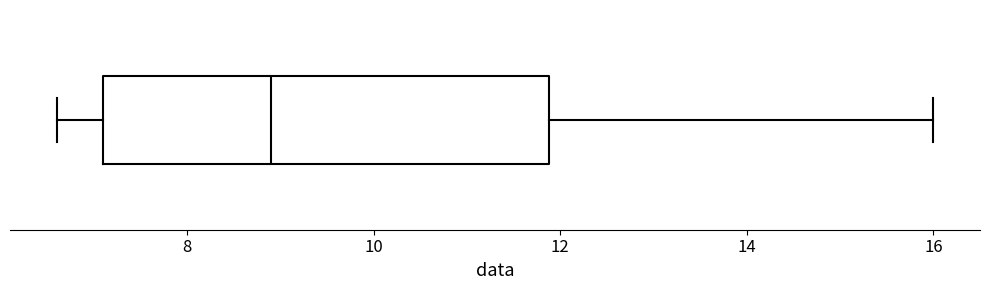

Read this box plot against the x-axis: the position of the median line, the range covered by the box, and the ends of both whiskers. The values are not printed on the chart, so give them approximately, as read against the axis.

median 9.0, box 7.2 to 11.8, whiskers 6.6 to 16.0